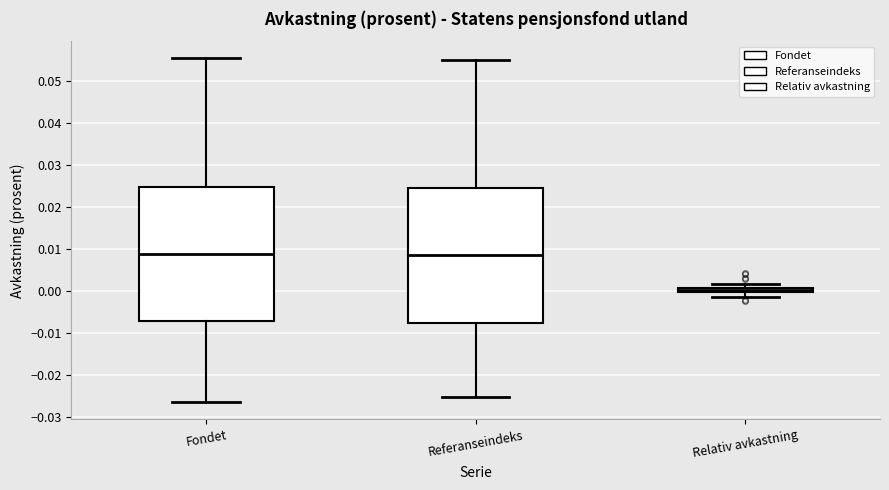

Where is the upper edge of the box for Relativ avkastning on the y-axis? The values are not printed on the chart, so give them approximately, as read against the axis.

0.001